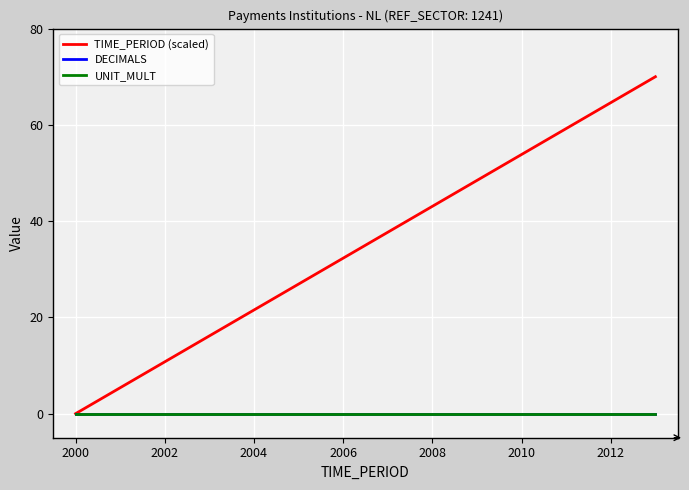

Which series has the widest spread of values?

TIME_PERIOD (scaled)